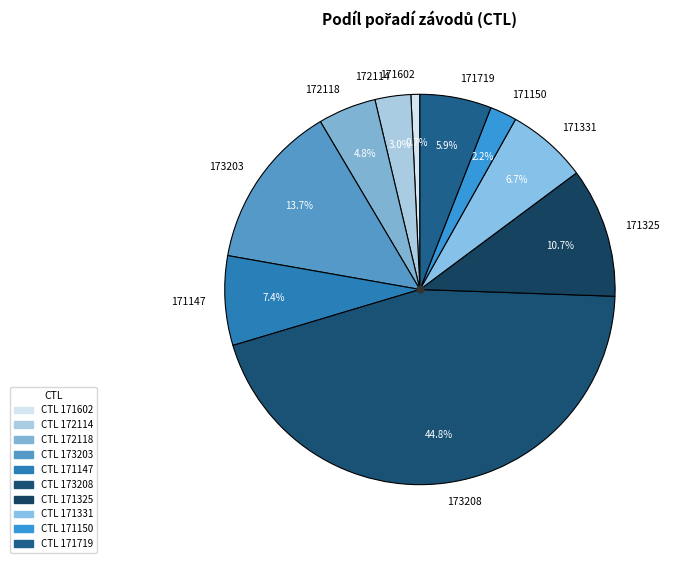

True or false: 171147 accounts for 17% of the total.

False